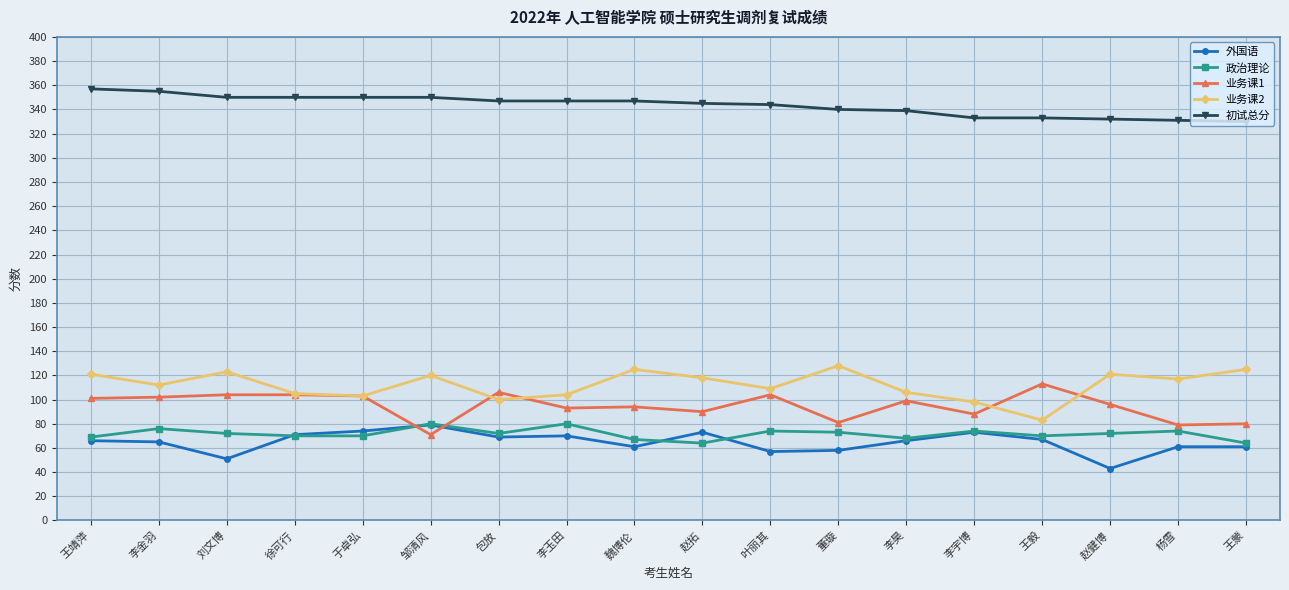

What is the maximum value for 业务课2?

128